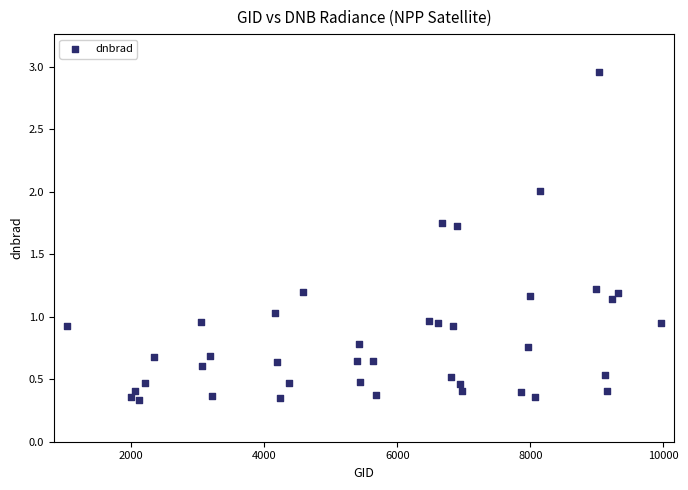

What is the range of Y values (max minus min)?

2.6